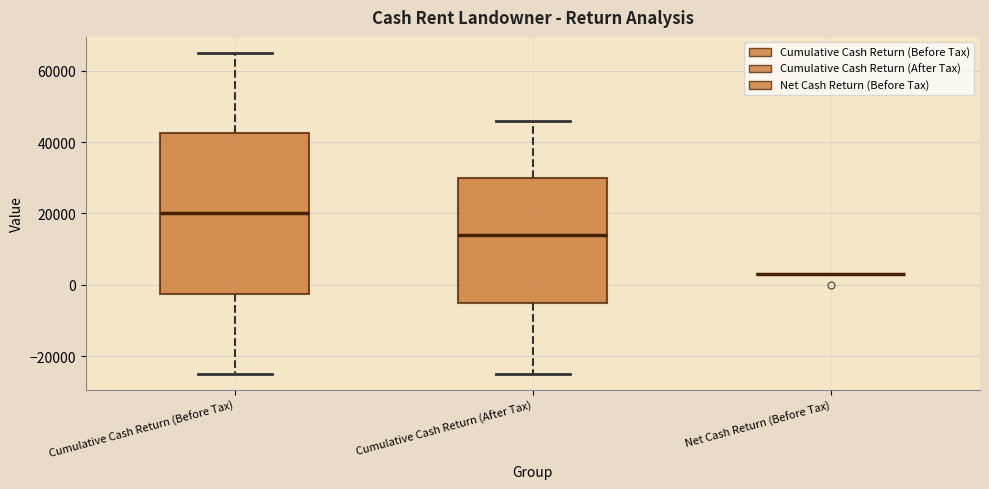

Reading left to right, read every box against the y-axis: the position of its median line, the range the box covers, and the ends of its whiskers. The values are not printed on the chart, so give them approximately, as read against the axis.

Cumulative Cash Return (Before Tax): median 20000, box -2000 to 42000, whiskers -24000 to 66000
Cumulative Cash Return (After Tax): median 14000, box -6000 to 30000, whiskers -24000 to 46000
Net Cash Return (Before Tax): box collapsed to a line at 4000, whiskers 4000 to 4000